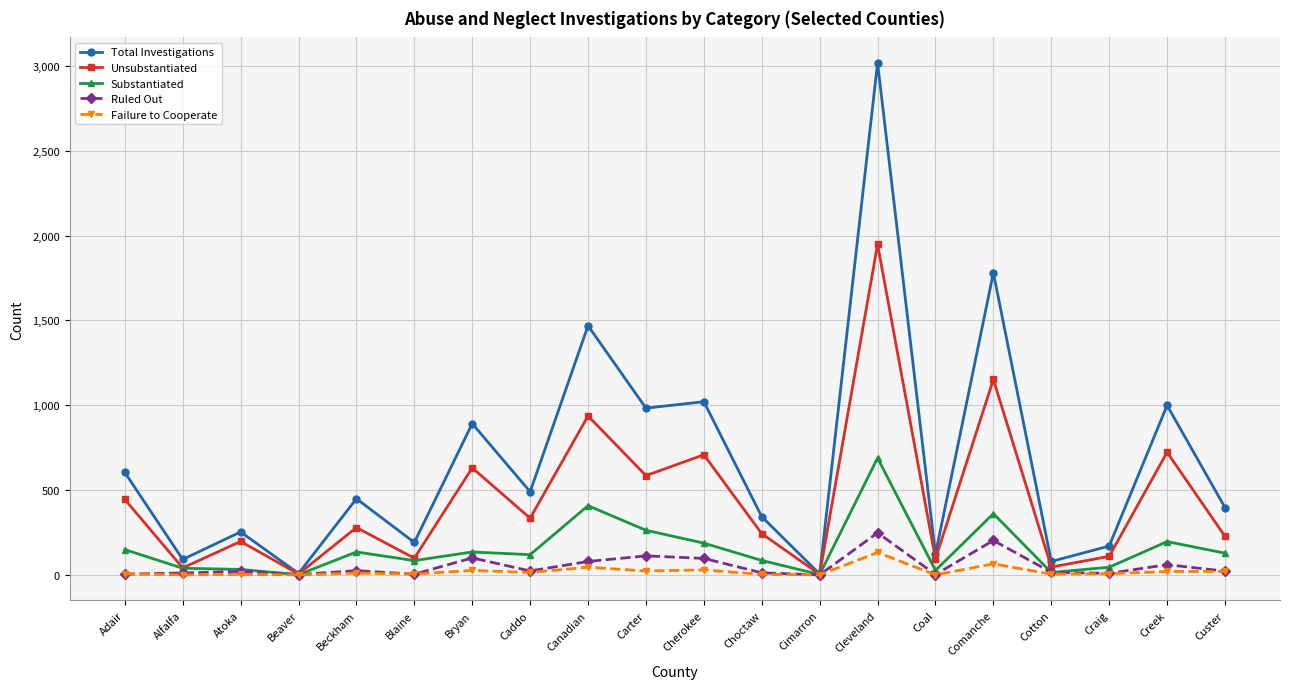

Which series has the widest spread of values?

Total Investigations